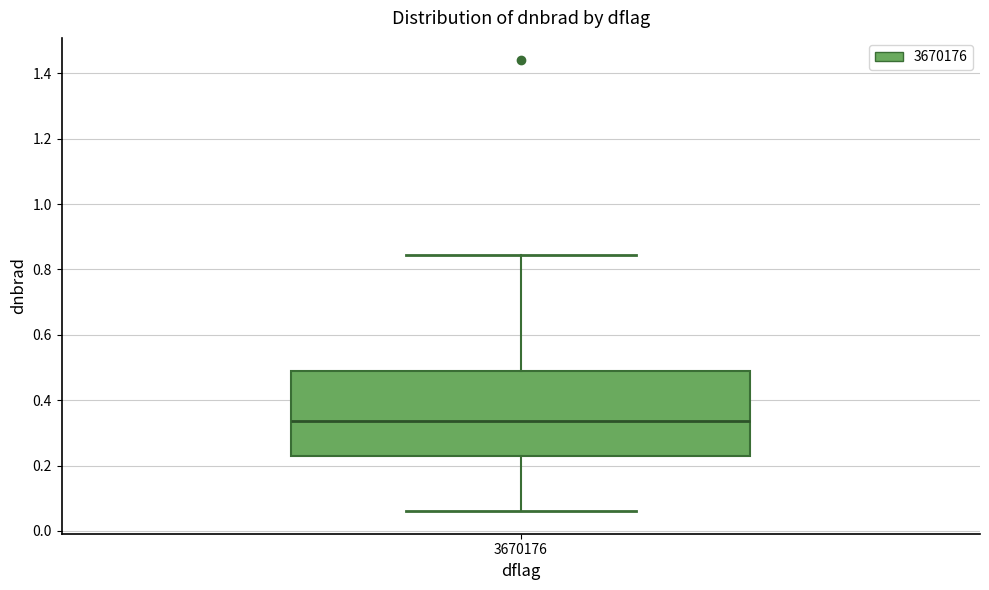

Transcribe this box plot: give where the median line is, the range the box spans, and where the two whiskers end, as read against the y-axis. The values are not printed on the chart, so give them approximately, as read against the axis.

median 0.34, box 0.22 to 0.48, whiskers 0.06 to 0.84